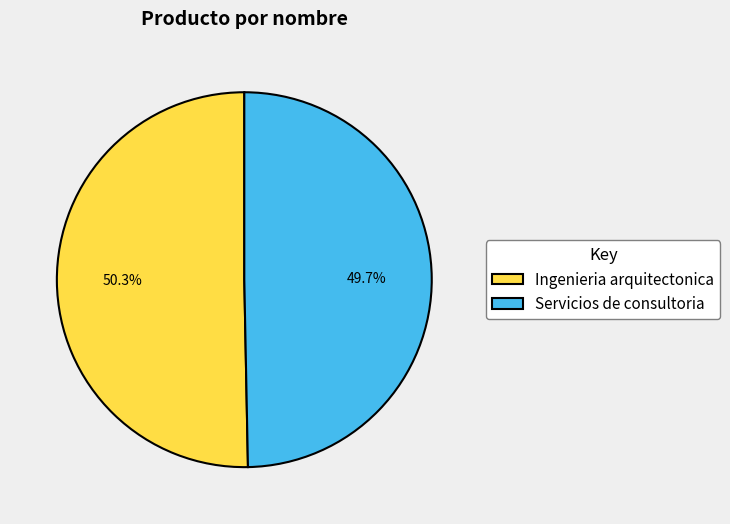

Combined, what portion of the pie is Servicios de consultoria and Ingenieria arquitectonica?

100.0%